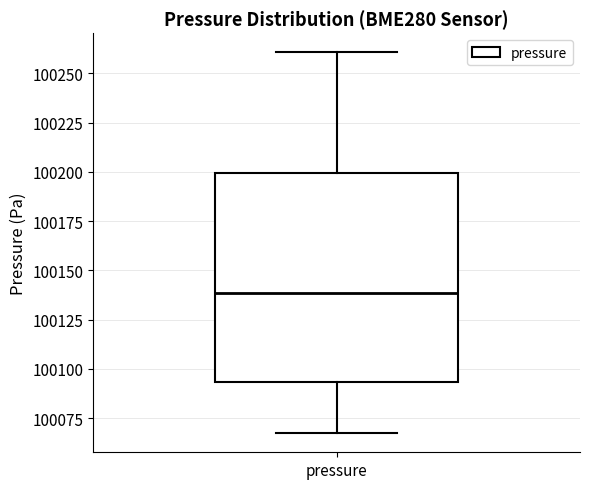

Transcribe this box plot: give where the median line is, the range the box spans, and where the two whiskers end, as read against the y-axis. The values are not printed on the chart, so give them approximately, as read against the axis.

median 100140, box 100095 to 100200, whiskers 100065 to 100260